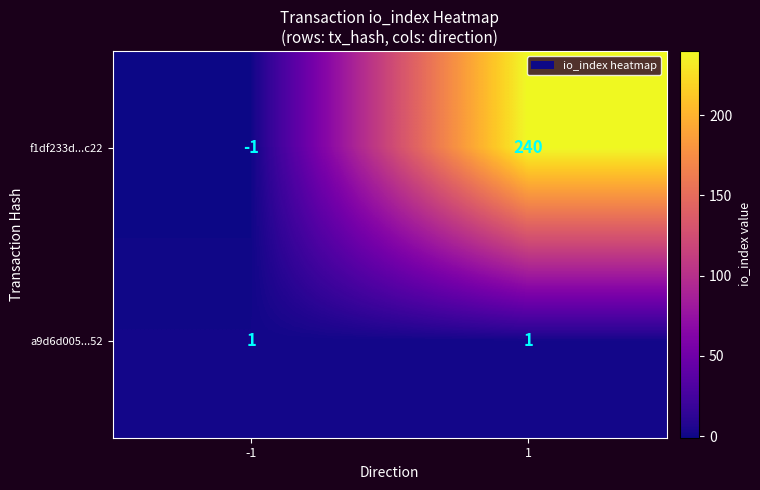

How many distinct data groups are displayed?

2